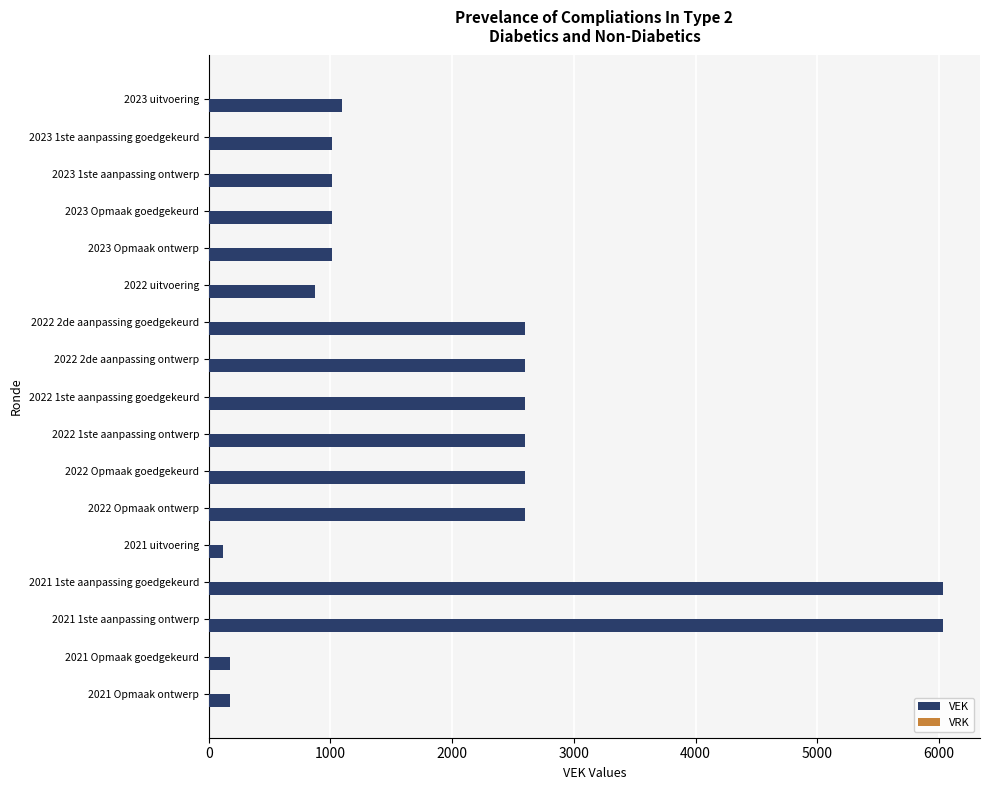

What is the change in value from 2022 1ste aanpassing goedgekeurd to 2021 1ste aanpassing goedgekeurd?

+3439